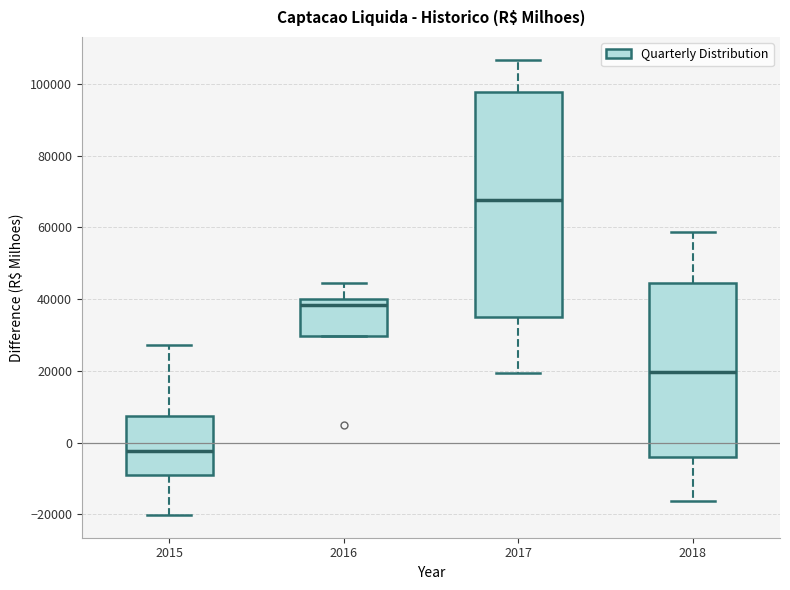

Which box is the tallest, from its lower edge to its upper edge?

2017